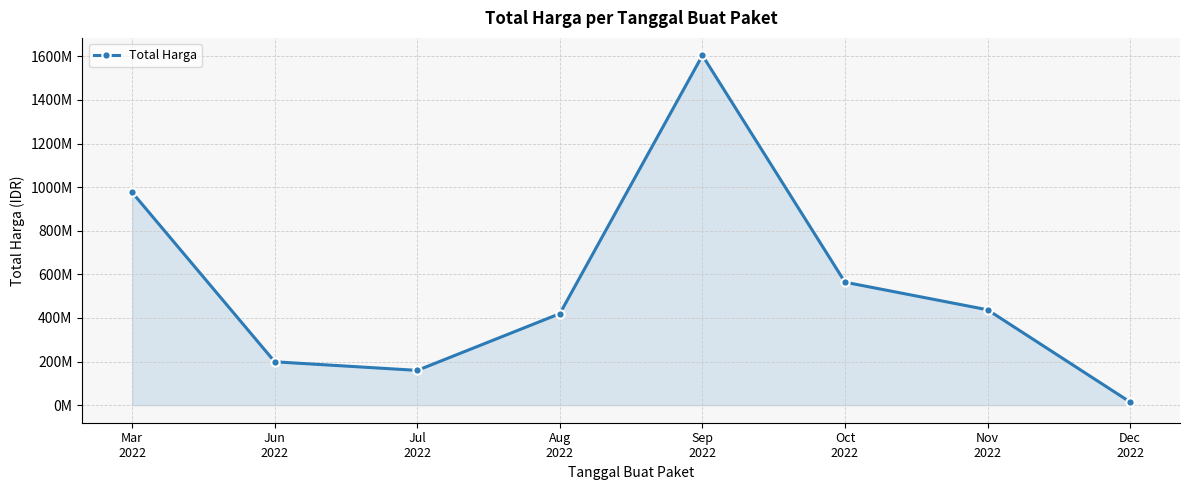

Rank the categories by value from highest to lowest.

Sep
2022, Mar
2022, Oct
2022, Nov
2022, Aug
2022, Jun
2022, Jul
2022, Dec
2022